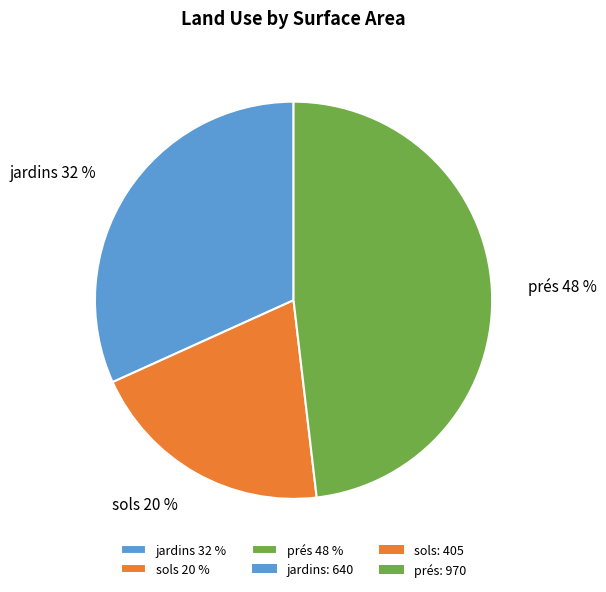

What is the smallest slice in the pie chart?

sols